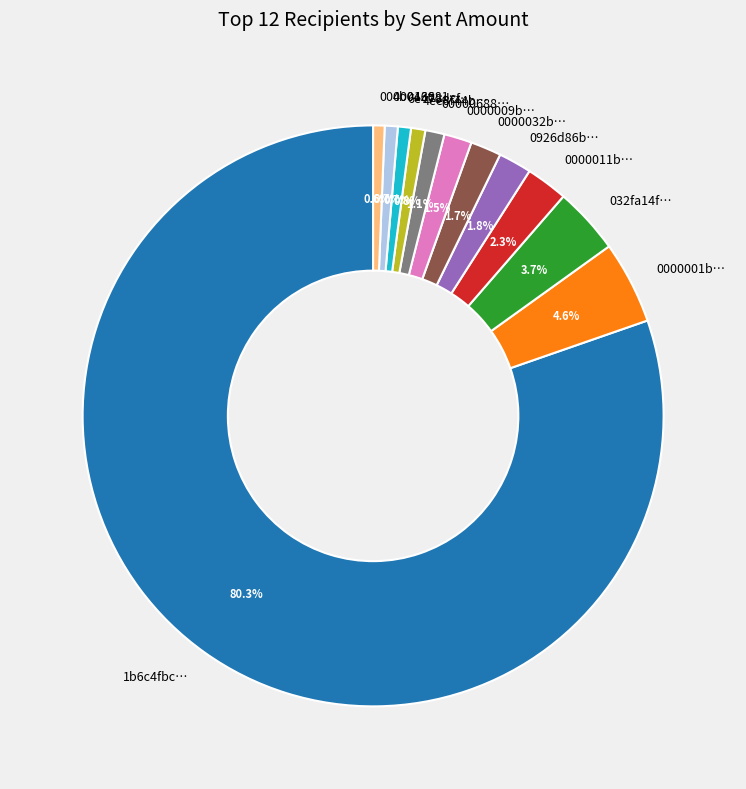

Is there any slice that represents more than half of the pie?

Yes